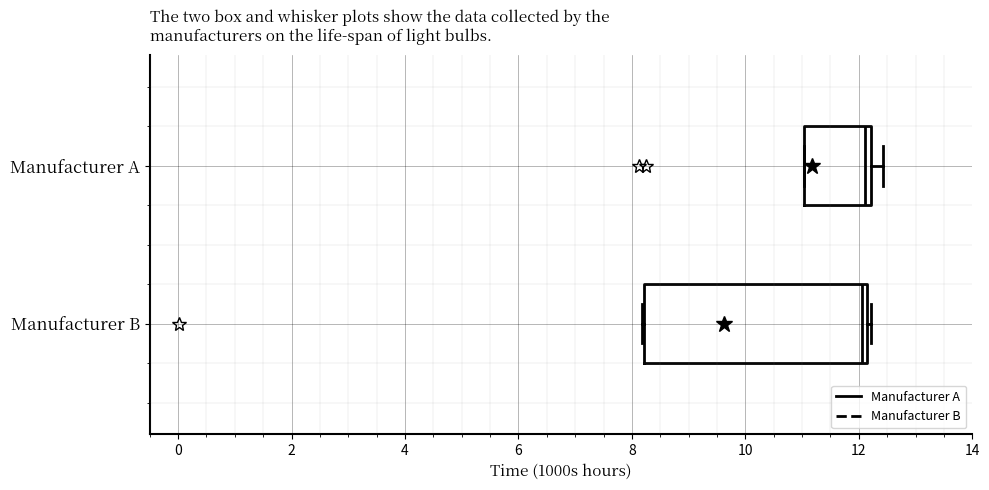

Reading bottom to top, read every box against the x-axis: the position of its median line, the range the box covers, and the ends of its whiskers. The values are not printed on the chart, so give them approximately, as read against the axis.

Manufacturer B: median 12.0, box 8.2 to 12.2, whiskers 8.2 to 12.2 (just right of the box's right edge)
Manufacturer A: median 12.2 (just left of the box's right edge), box 11.0 to 12.2, whiskers 11.0 to 12.4